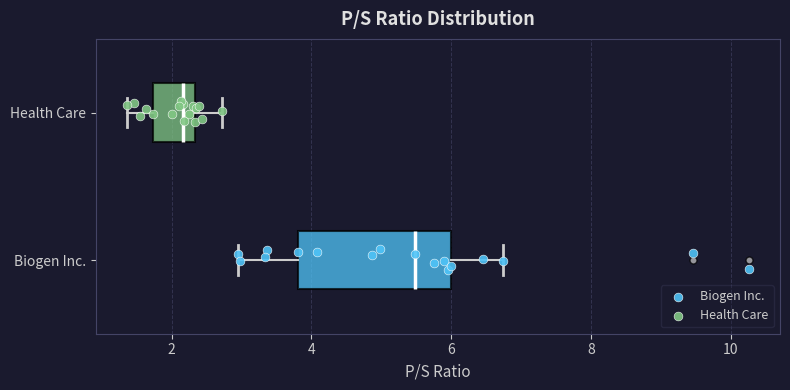

Where is the left edge of the box for Health Care on the x-axis? The values are not printed on the chart, so give them approximately, as read against the axis.

1.8